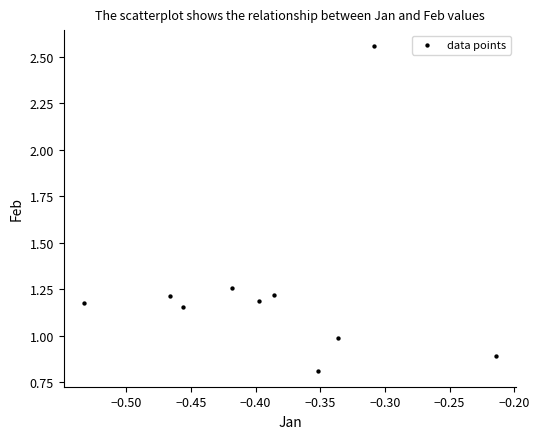

What is the average X value?

-0.4